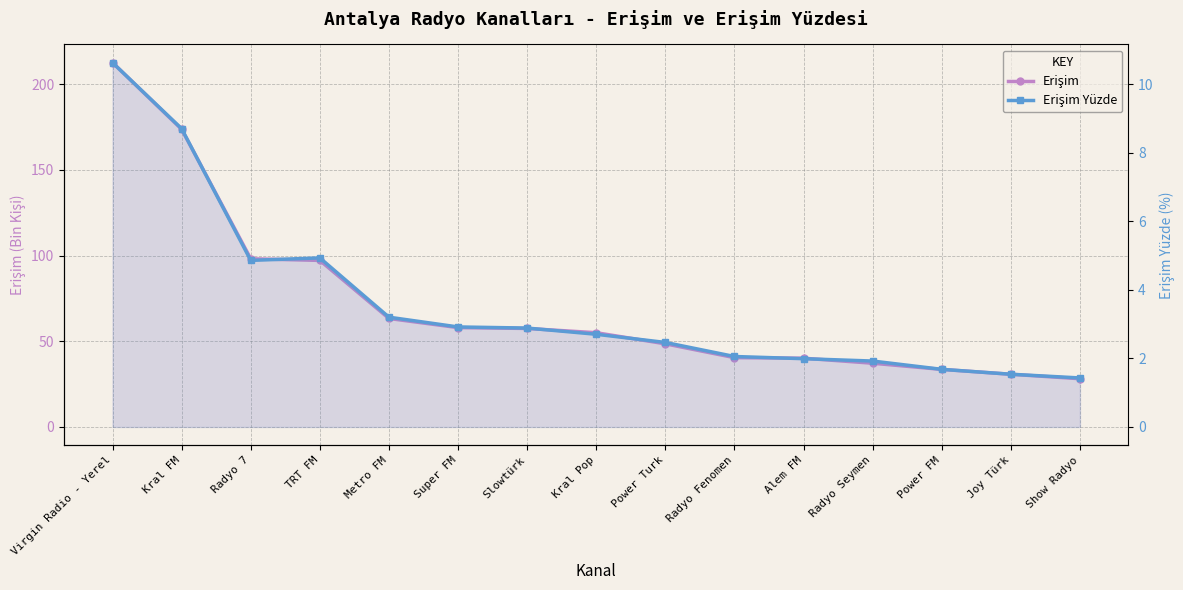

Where is Erişim Yüzde nearest to the value 6?

TRT FM